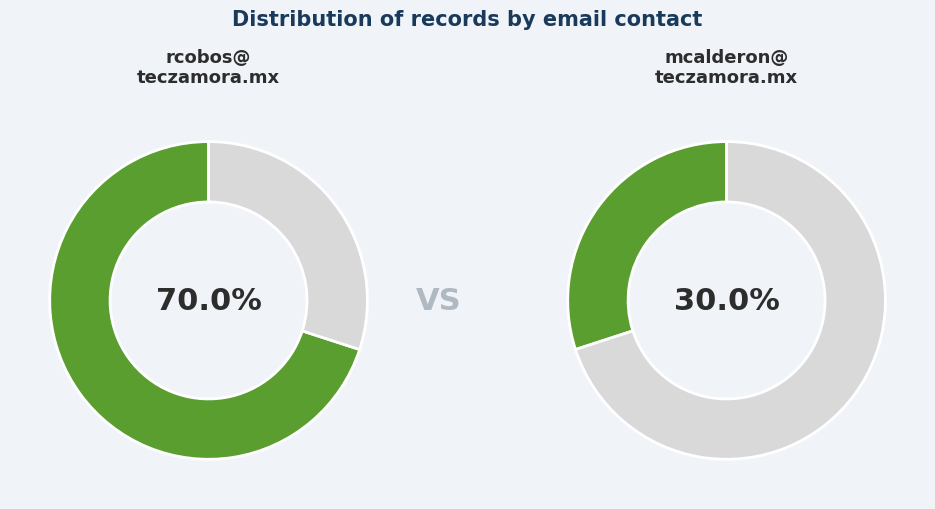

Approximately how many times larger is the value at mcalderon@teczamora.mx compared to rcobos@teczamora.mx?

0.4